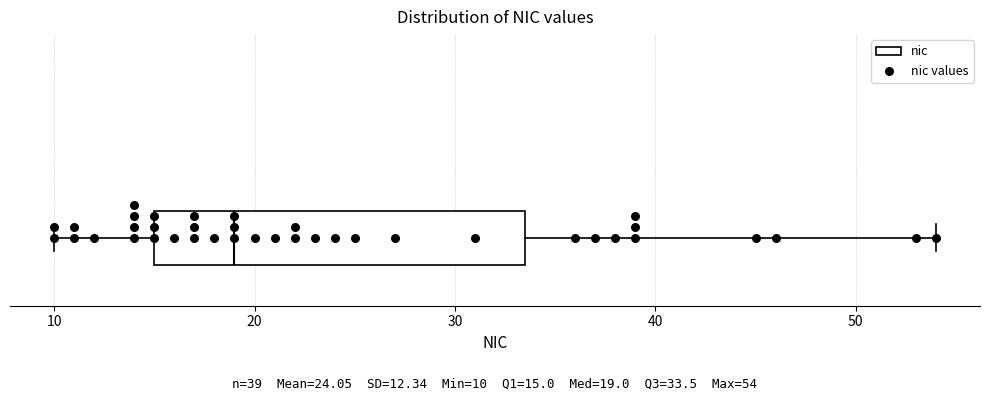

Read this box plot against the x-axis: the position of the median line, the range covered by the box, and the ends of both whiskers. The values are not printed on the chart, so give them approximately, as read against the axis.

median 19, box 15 to 34, whiskers 10 to 54